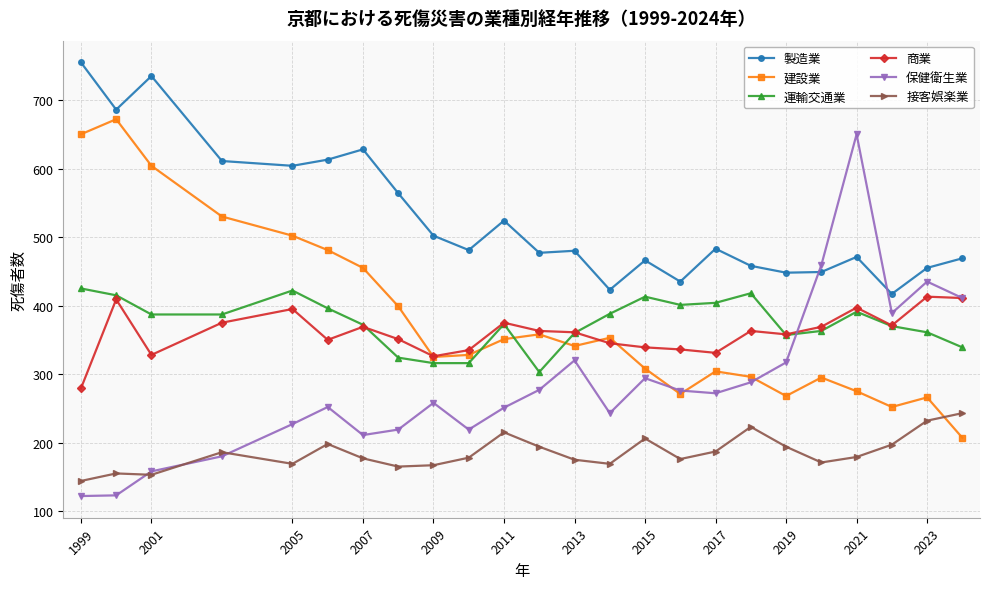

True or false: 接客娯楽業 and 製造業 cross at least once.

False